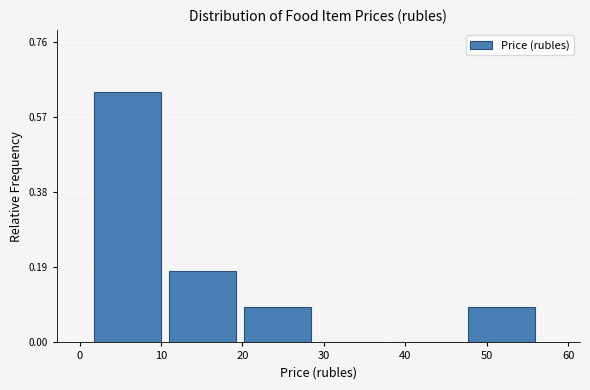

Reading left to right, transcribe this chart: for each bar, give the range it covers on the x-axis and its height. Neither the bar edges nor the heights are printed on the chart, so give them approximately, as read against the axes.

2 to 11: 0.64
11 to 20: 0.18
20 to 29: 0.10
29 to 39: 0
39 to 48: 0
48 to 57: 0.10